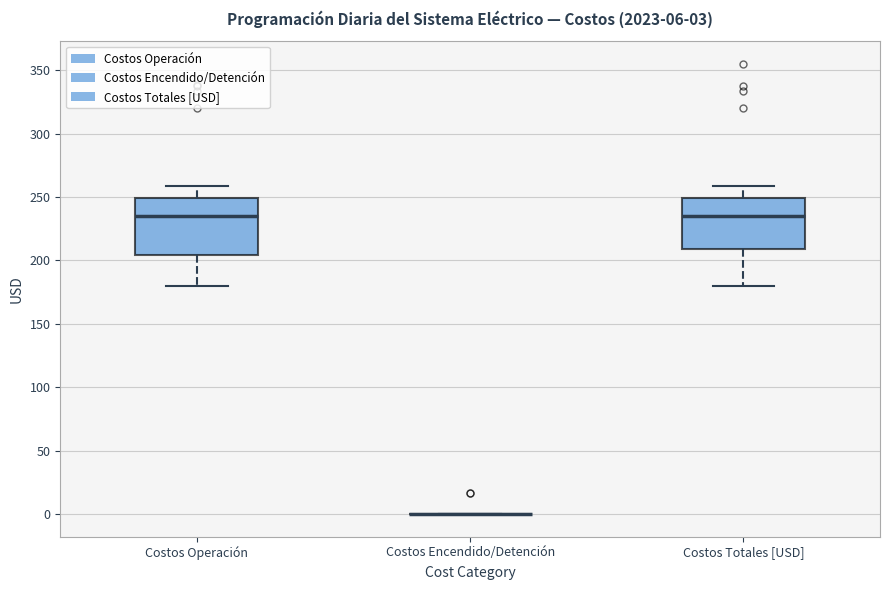

Comparing the boxes themselves (not the whiskers), which one is the tallest?

Costos Operación